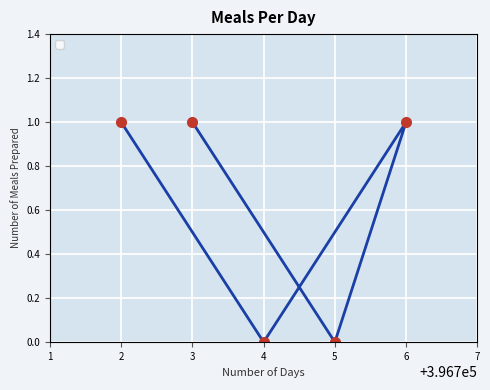

What is the sum of all values?

3